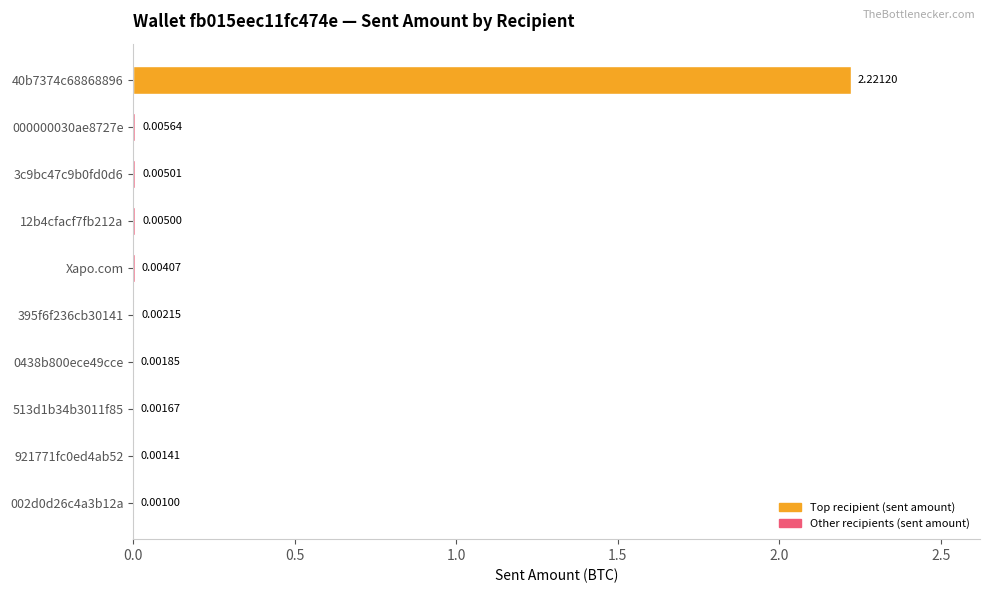

Which has a higher value, 12b4cfacf7fb212a or 395f6f236cb30141?

12b4cfacf7fb212a